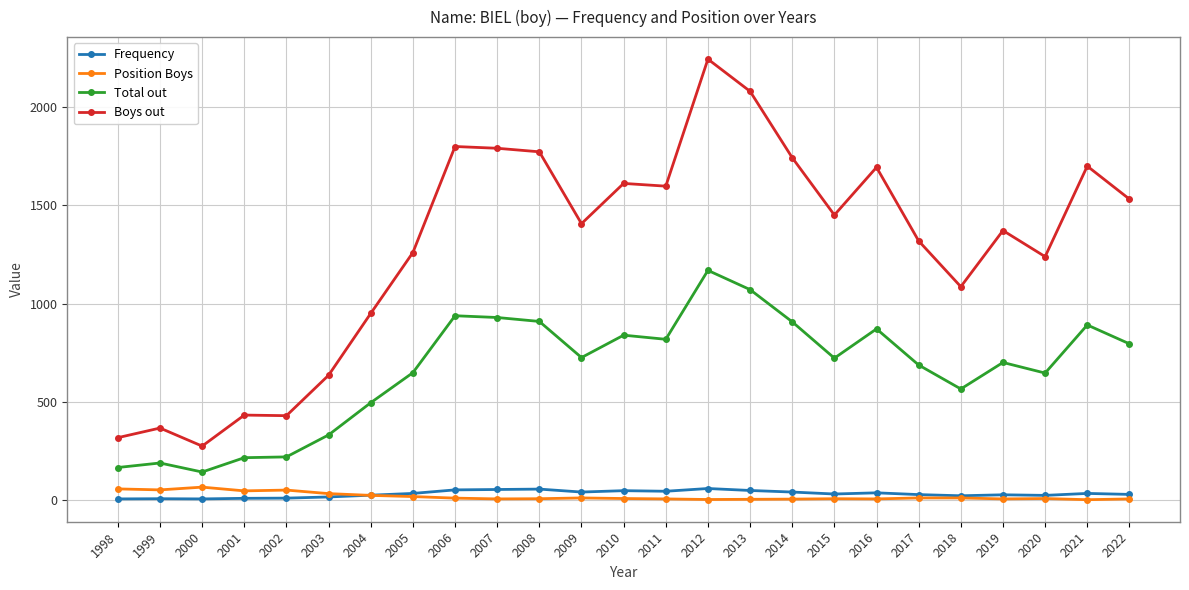

At which category does Boys out reach its first local valley?

2000